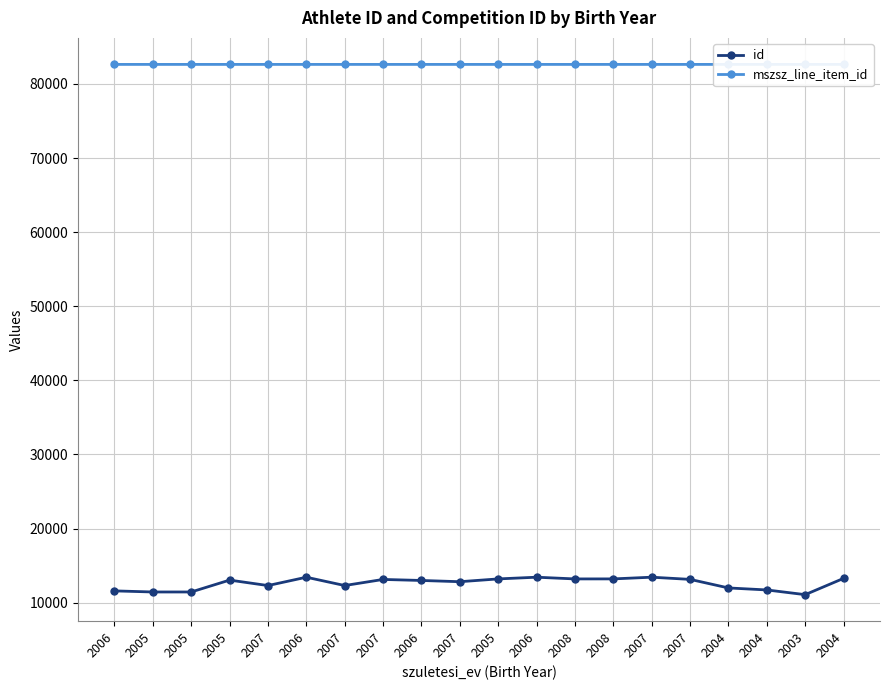

Reading left to right, transcribe all the data shown in this chart.

id: 2006=11582	2005=11434	2005=11435	2005=13038	2007=12301	2006=13426	2007=12304	2007=13126	2006=12988	2007=12821	2005=13198	2006=13428	2008=13196	2008=13200	2007=13429	2007=13135	2004=11979	2004=11709	2003=11073	2004=13269
mszsz_line_item_id: 2006=82636	2005=82636	2005=82636	2005=82636	2007=82636	2006=82636	2007=82636	2007=82636	2006=82636	2007=82636	2005=82636	2006=82636	2008=82636	2008=82636	2007=82636	2007=82636	2004=82637	2004=82637	2003=82637	2004=82637